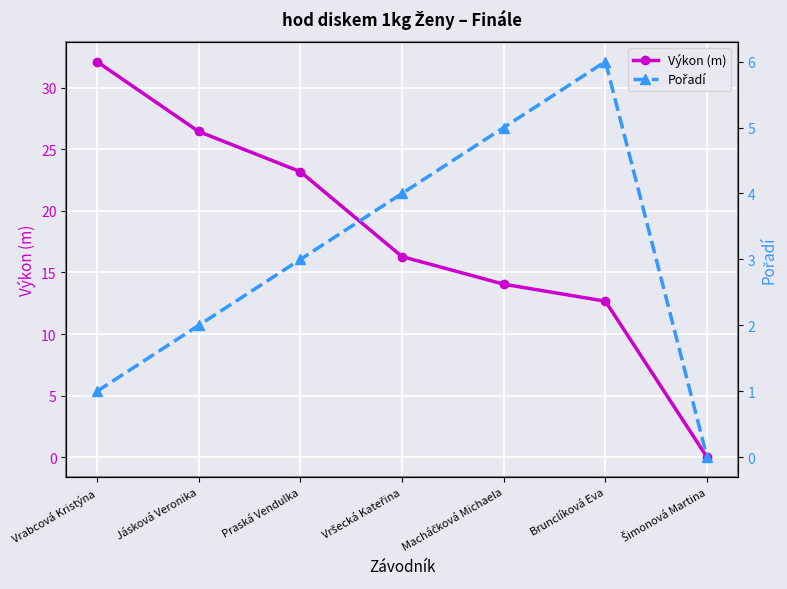

Rank the series by their average value, from lowest to highest.

Pořadí, Výkon (m)